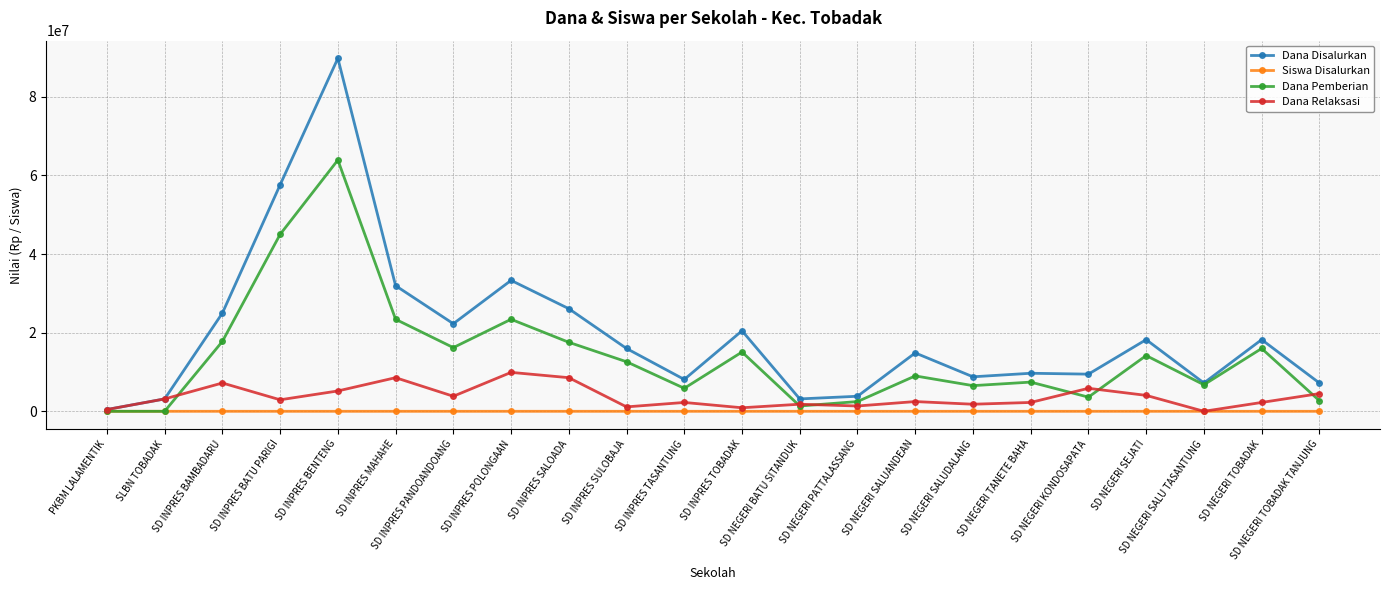

Which series has the largest range (max minus min)?

Dana Disalurkan